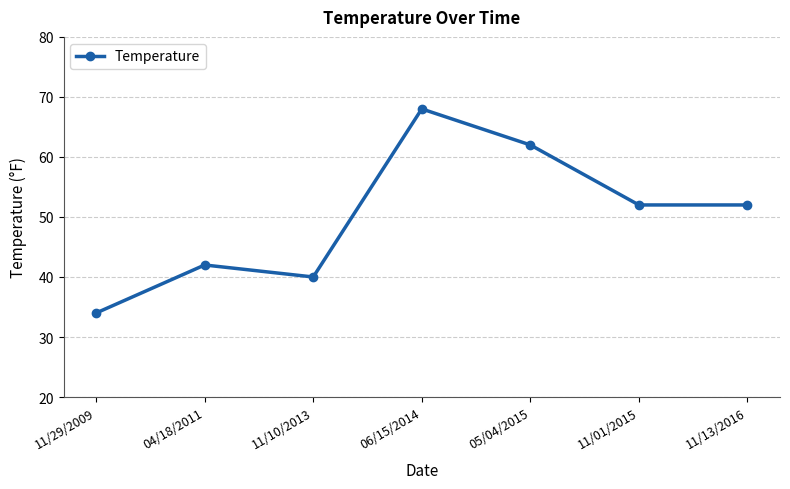

What is the label of the 1st point from the right?

11/13/2016